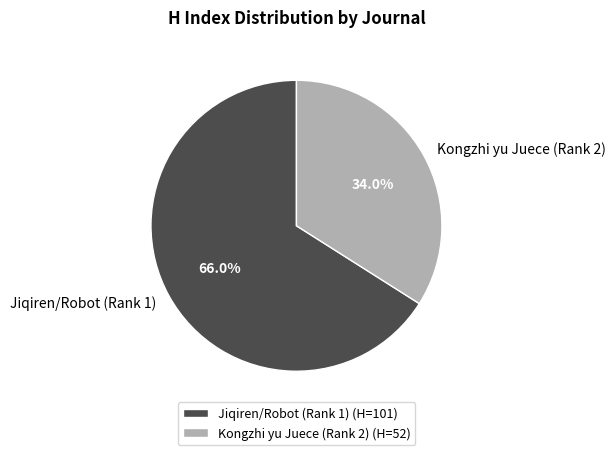

To the nearest percent, what is the difference between the largest and smallest slice percentages?

32%